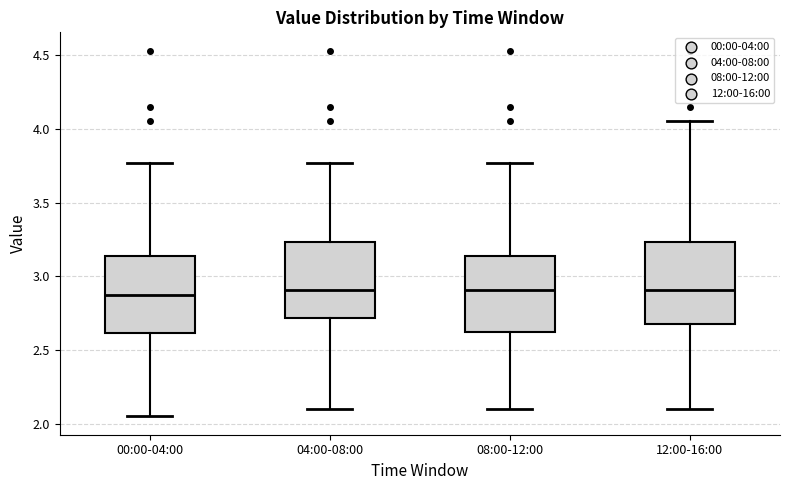

Where does the upper whisker of the box for 04:00-08:00 end on the y-axis? The values are not printed on the chart, so give them approximately, as read against the axis.

3.75